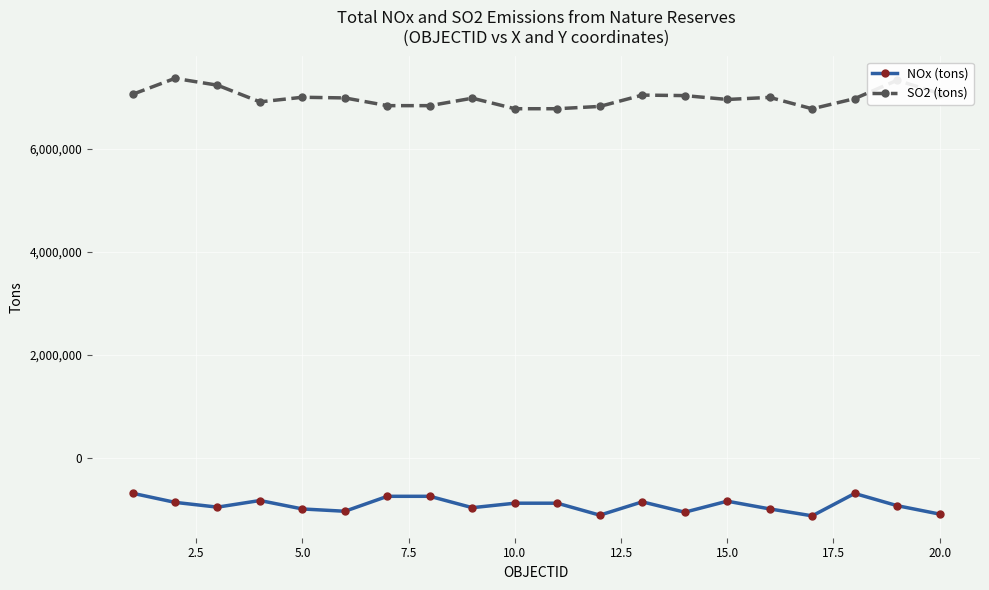

At how many categories does at least one series exceed 2816221?

20